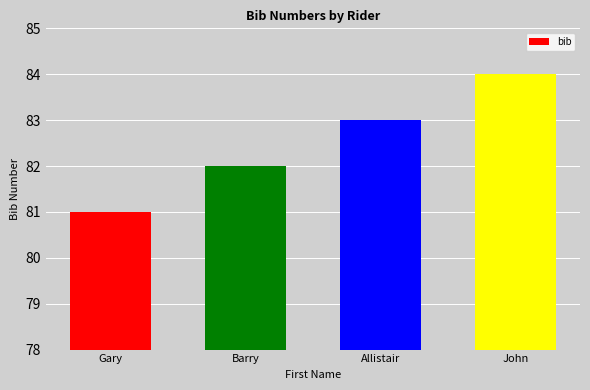

How many data points are less than 83?

2